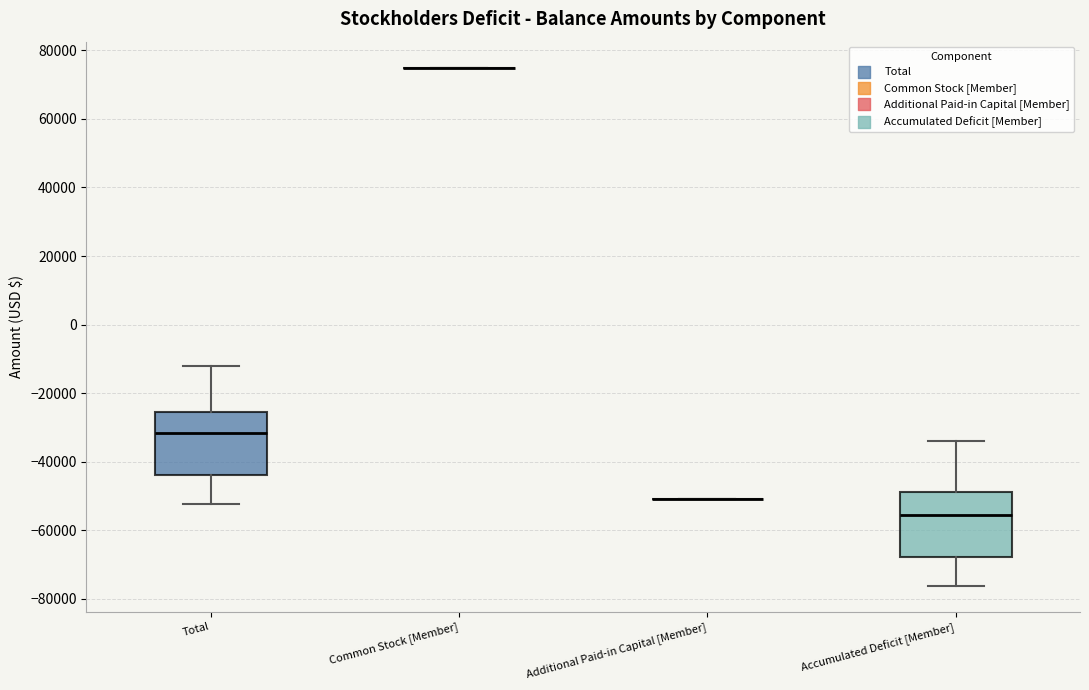

Reading left to right, read every box against the y-axis: the position of its median line, the range the box covers, and the ends of its whiskers. The values are not printed on the chart, so give them approximately, as read against the axis.

Total: median -32000, box -44000 to -26000, whiskers -52000 to -12000
Common Stock [Member]: box collapsed to a line at 76000, whiskers 76000 to 76000
Additional Paid-in Capital [Member]: box collapsed to a line at -50000, whiskers -50000 to -50000
Accumulated Deficit [Member]: median -56000, box -68000 to -48000, whiskers -76000 to -34000